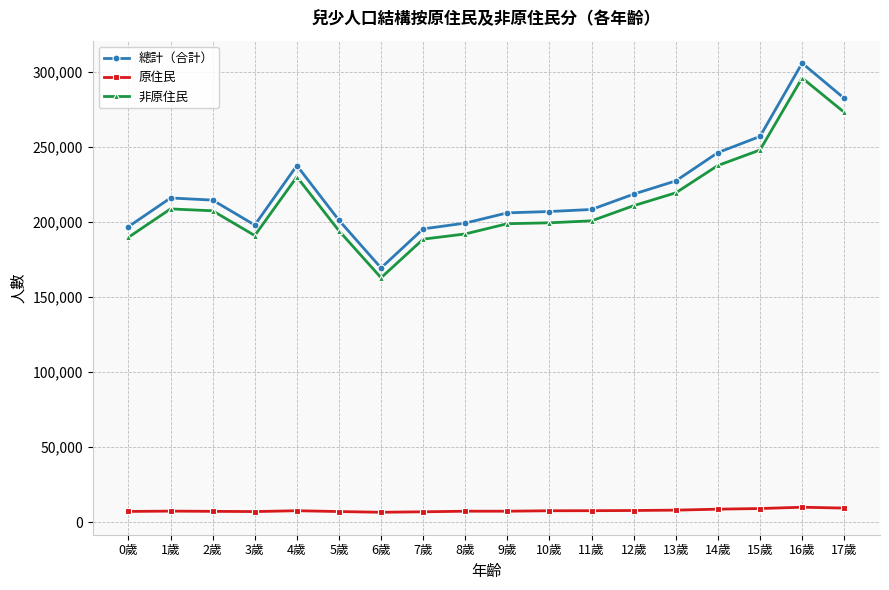

What is the smallest value displayed?

6527